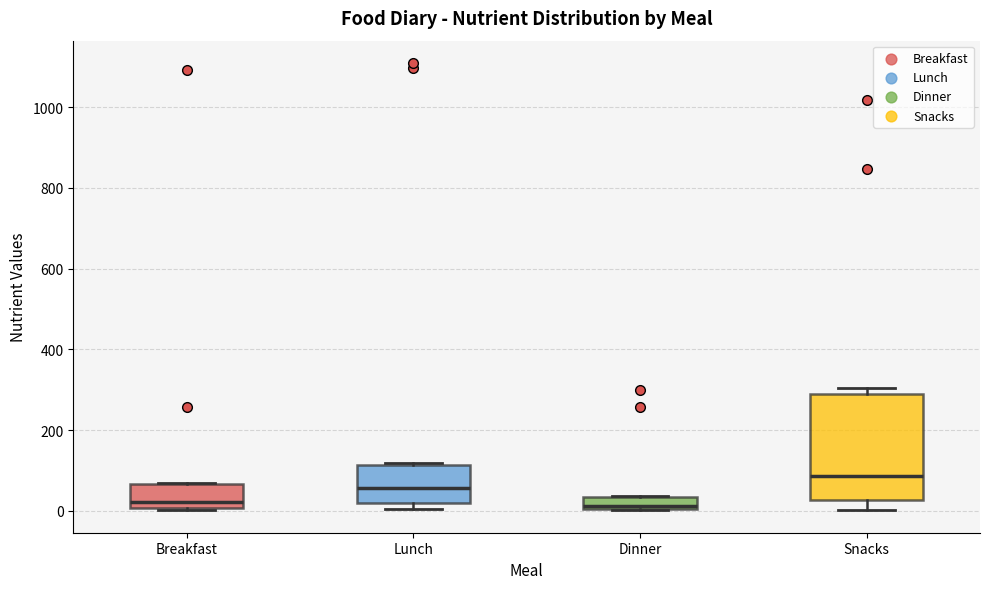

Where is the upper edge of the box for Dinner on the y-axis? The values are not printed on the chart, so give them approximately, as read against the axis.

40